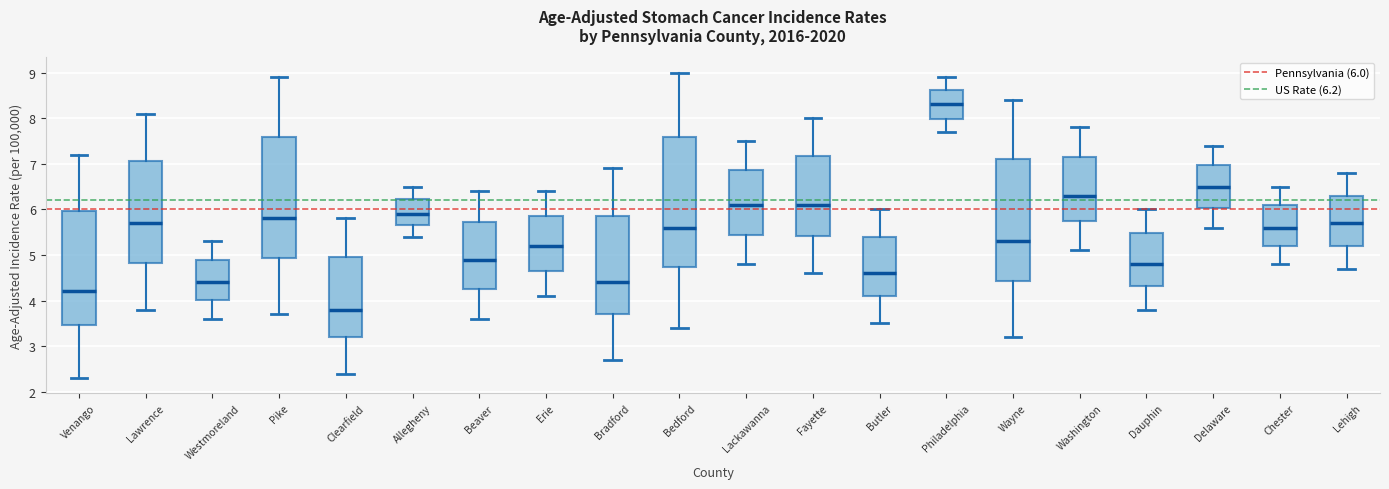

Which box is the tallest, from its lower edge to its upper edge?

Bedford